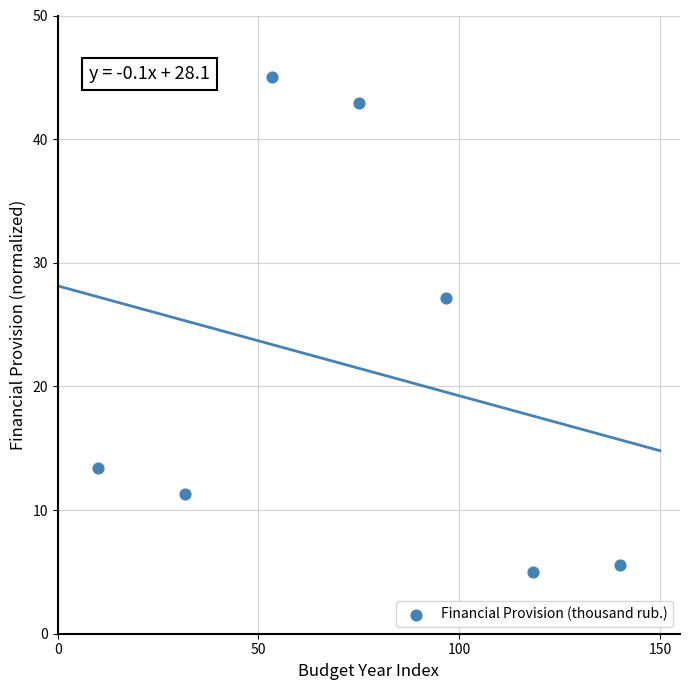

What Y value in the scatter plot is closest to 25?

27.2